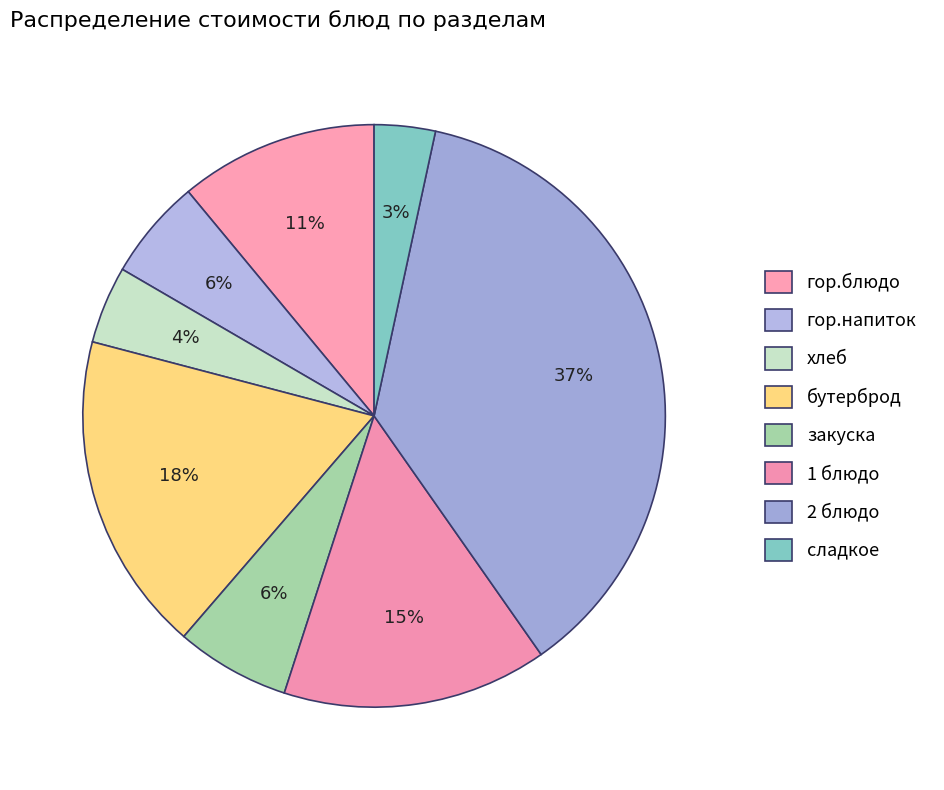

How many slices are in this pie chart?

8